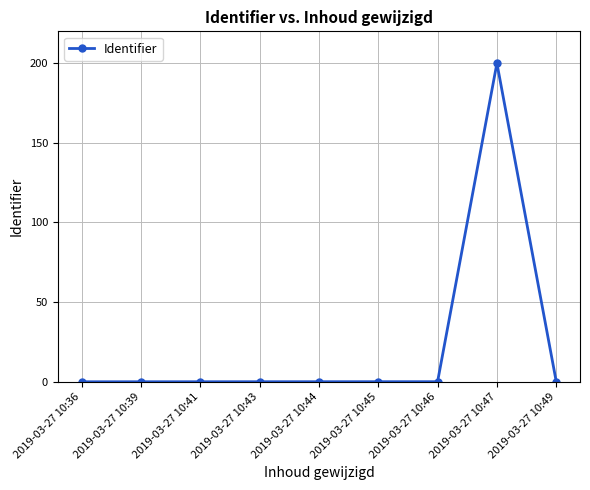

How many categories are shown in the chart?

9